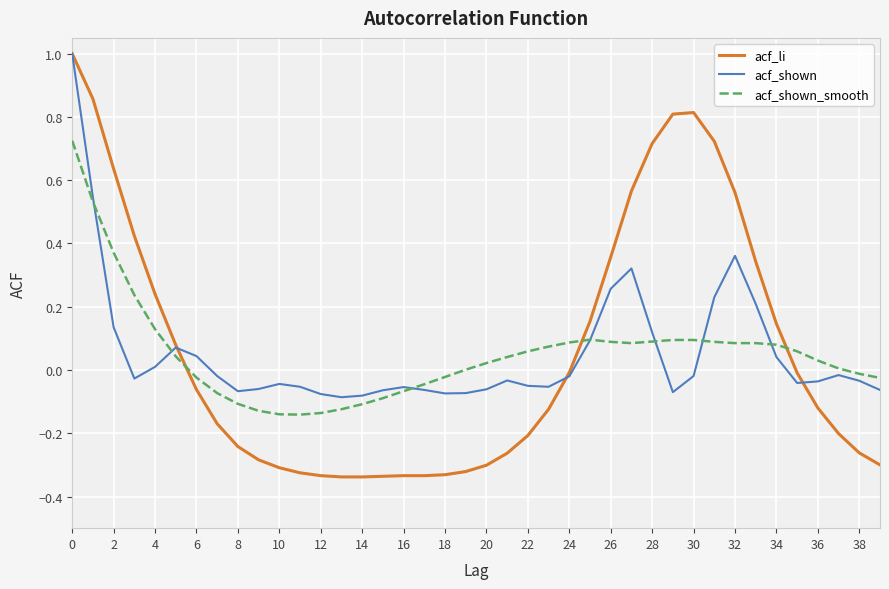

Which series has the largest range (max minus min)?

acf_li